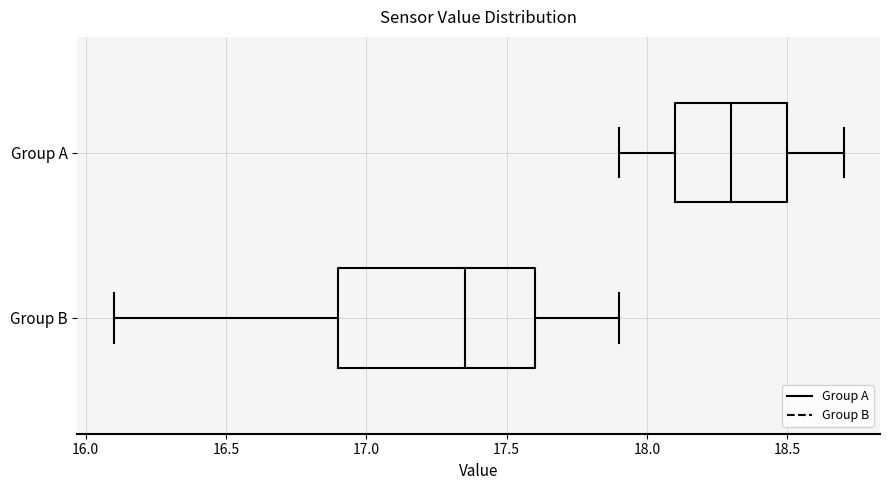

Which box has the furthest to the right median line?

Group A